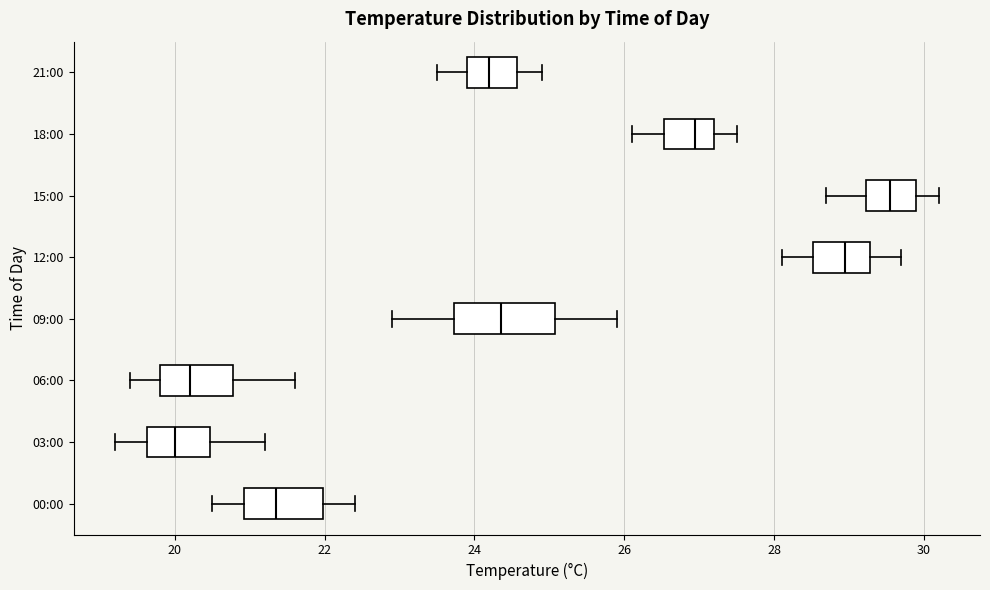

Reading bottom to top, transcribe this box plot: for each box, give where its median line is, the range the box spans, and where its two whiskers end, as read against the x-axis. The values are not printed on the chart, so give them approximately, as read against the axis.

00:00: median 21.4, box 21.0 to 22.0, whiskers 20.6 to 22.4
03:00: median 20.0, box 19.6 to 20.4, whiskers 19.2 to 21.2
06:00: median 20.2, box 19.8 to 20.8, whiskers 19.4 to 21.6
09:00: median 24.4, box 23.8 to 25.0, whiskers 23.0 to 26.0
12:00: median 29.0, box 28.6 to 29.2, whiskers 28.2 to 29.8
15:00: median 29.6, box 29.2 to 30.0, whiskers 28.8 to 30.2
18:00: median 27.0, box 26.6 to 27.2, whiskers 26.2 to 27.6
21:00: median 24.2, box 24.0 to 24.6, whiskers 23.6 to 25.0